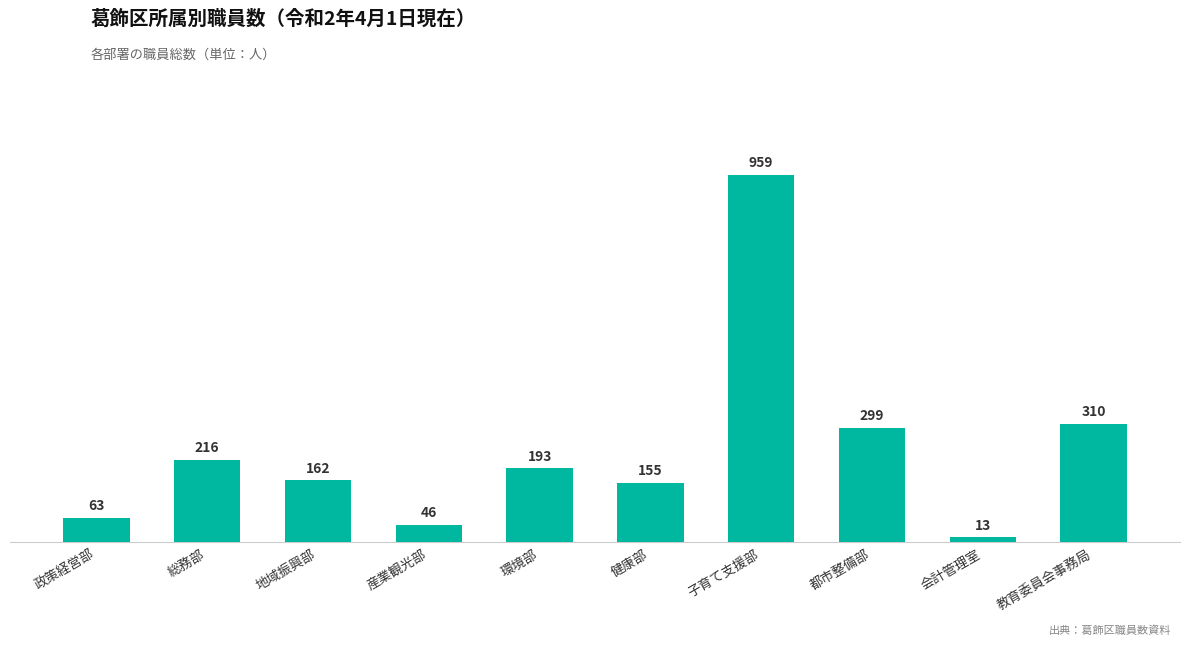

What is the label of the 2nd bar from the right?

会計管理室